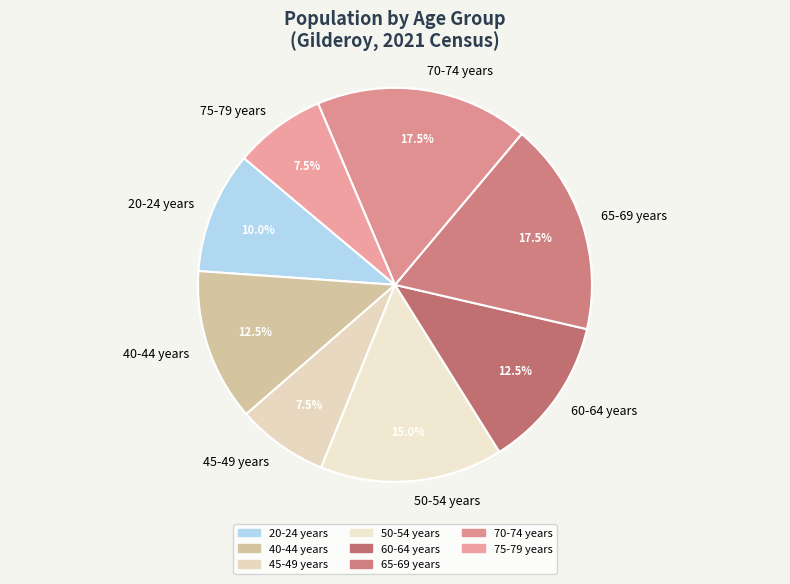

Is there any slice that represents more than half of the pie?

No